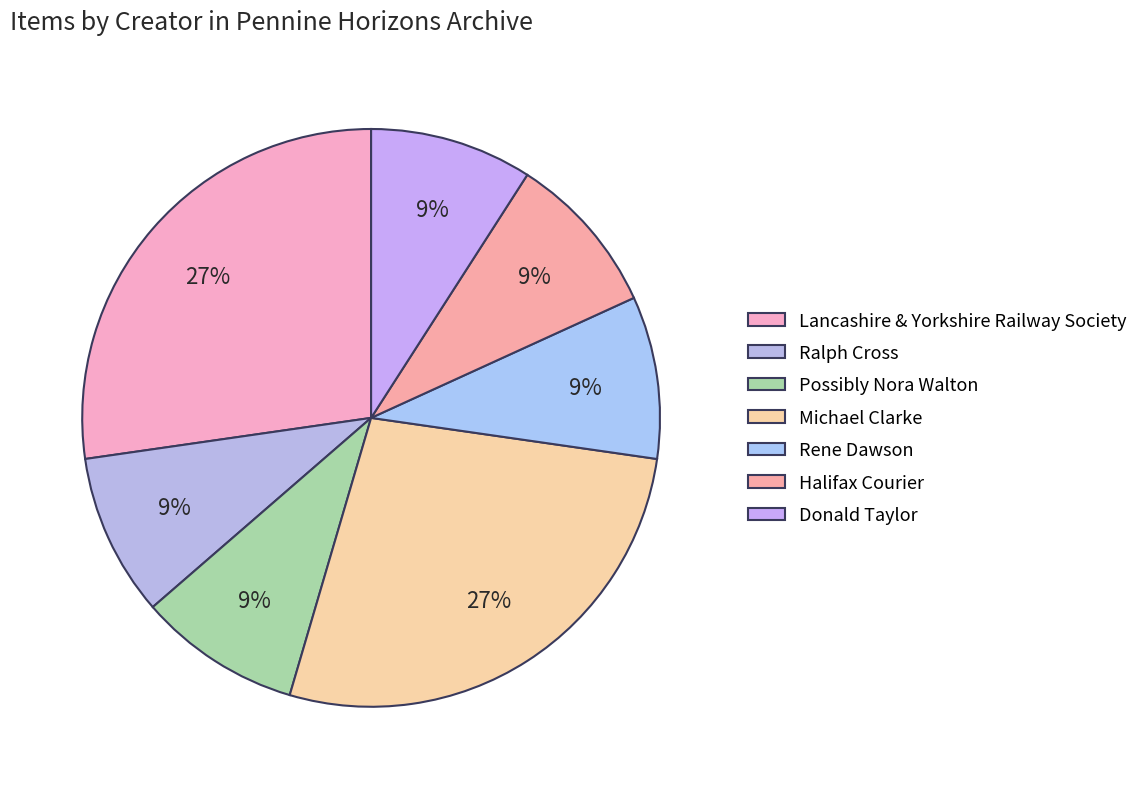

Approximately how many times larger is the value at Lancashire & Yorkshire Railway Society compared to Halifax Courier?

3.0